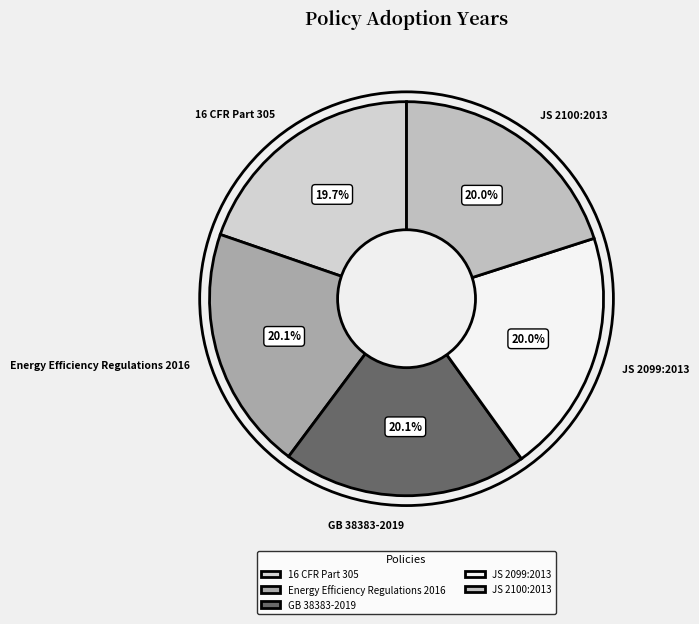

Is the sum of JS 2100:2013 and GB 38383-2019 greater than half?

No